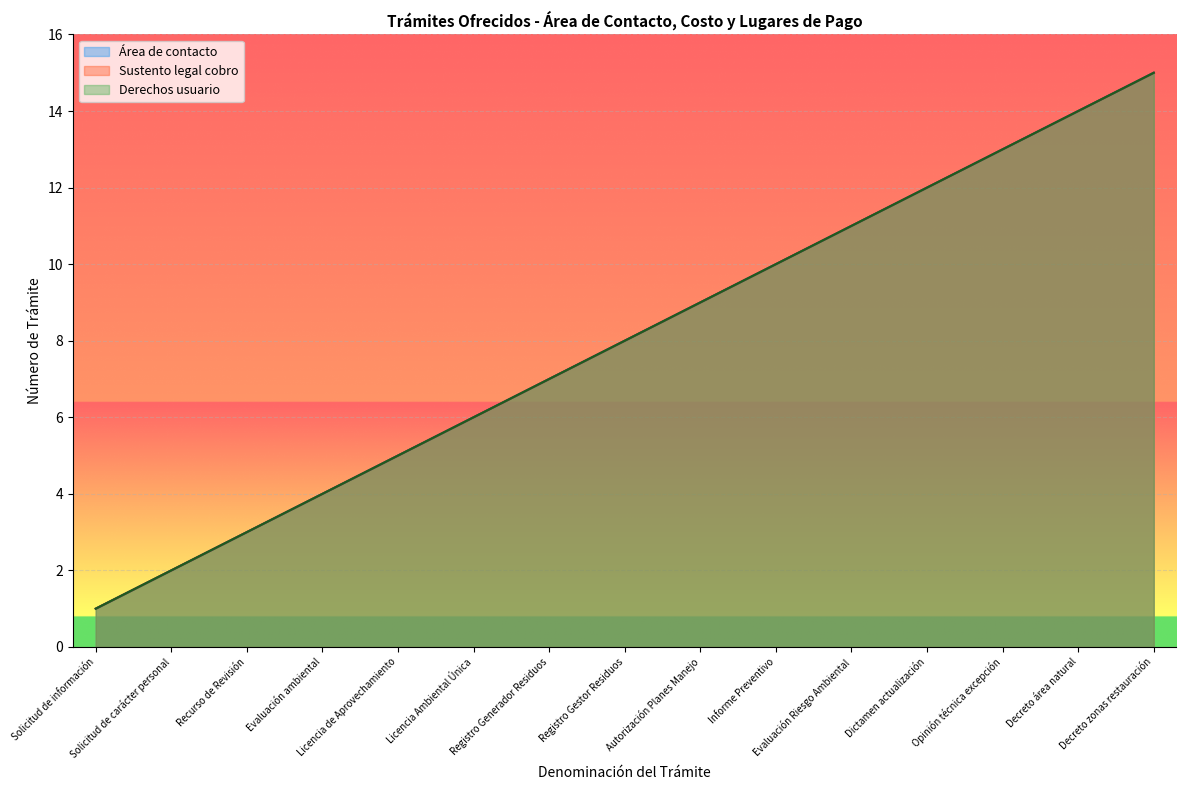

Between Solicitud de carácter personal and Evaluación Riesgo Ambiental, which series saw the biggest shift?

Área de contacto